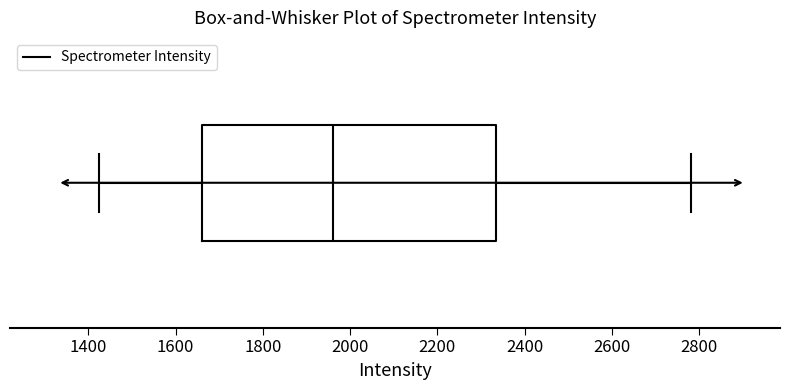

Read this box plot against the x-axis: the position of the median line, the range covered by the box, and the ends of both whiskers. The values are not printed on the chart, so give them approximately, as read against the axis.

median 1960, box 1660 to 2340, whiskers 1420 to 2780